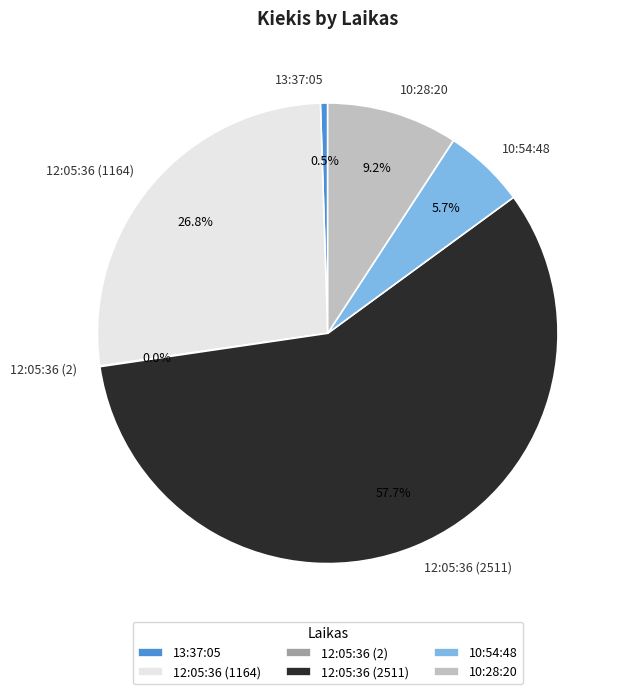

What is the largest slice in the pie chart?

12:05:36 (2511)